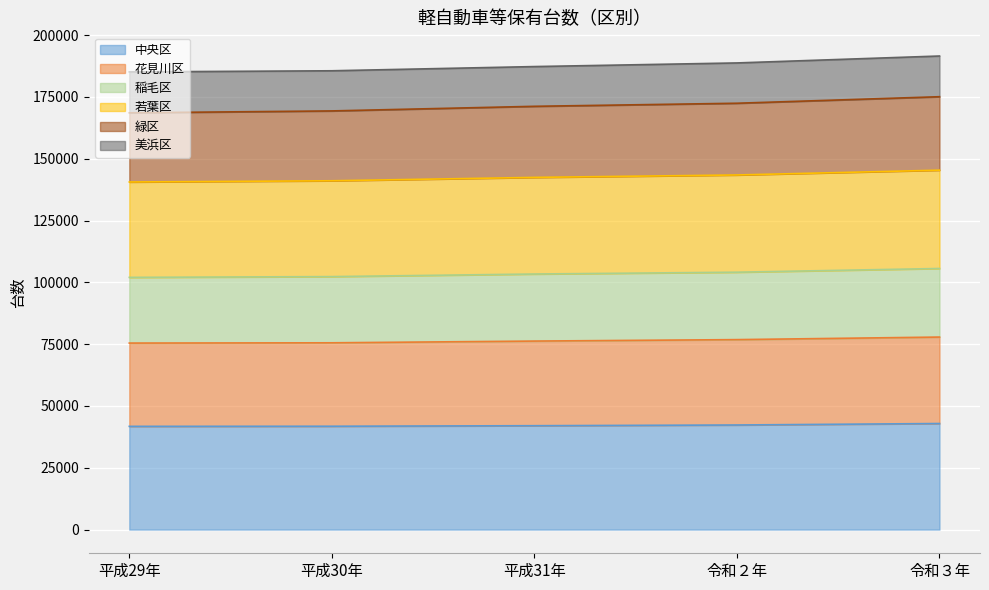

What is the total value across all series at 平成31年?

187293